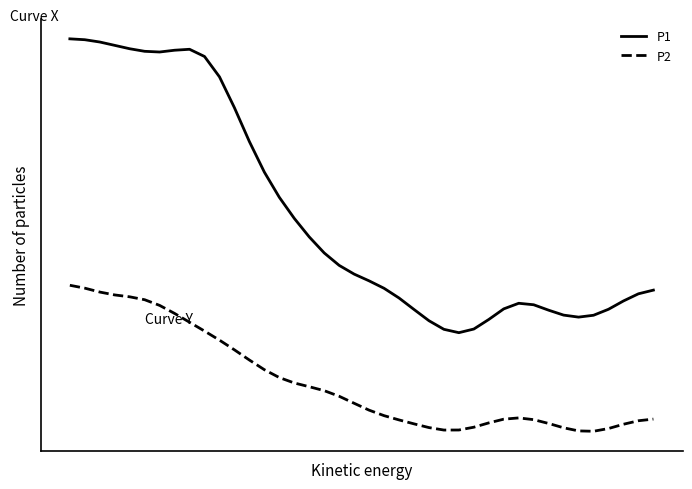

Does the chart have visible grid lines?

No